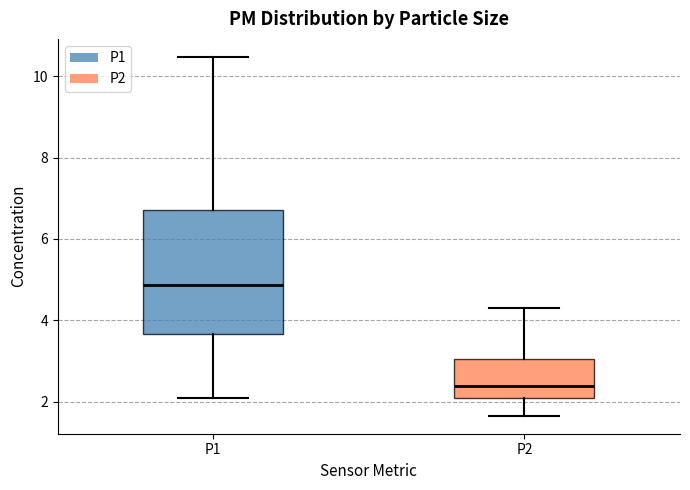

Which box has the highest median line?

P1